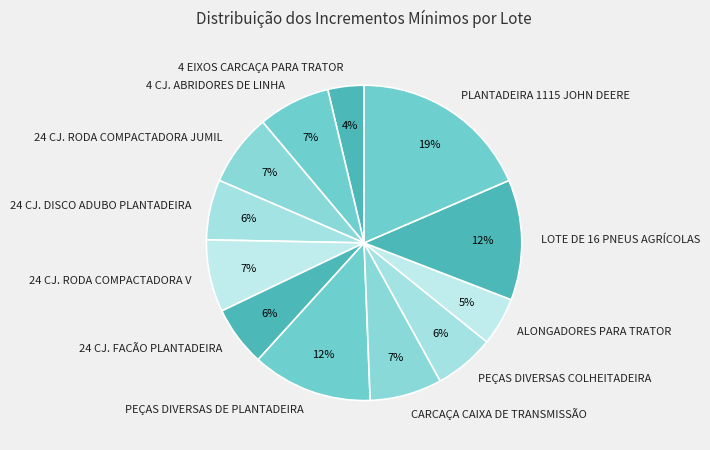

Does PLANTADEIRA 1115 JOHN DEERE account for over 50% of the chart?

No